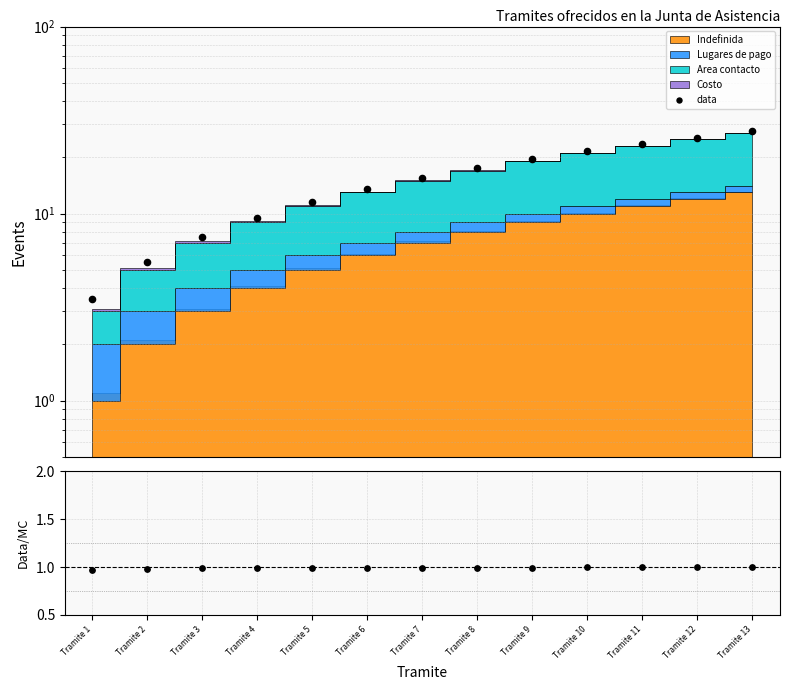

Which has a higher value, Tramite 13 or Tramite 10?

Tramite 13